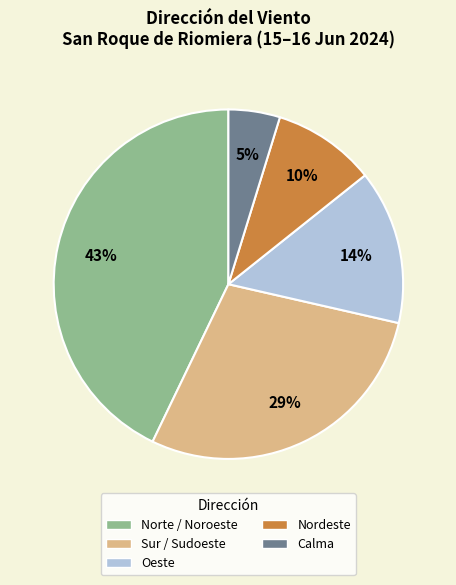

Is it true that Calma is 14% of the pie?

False